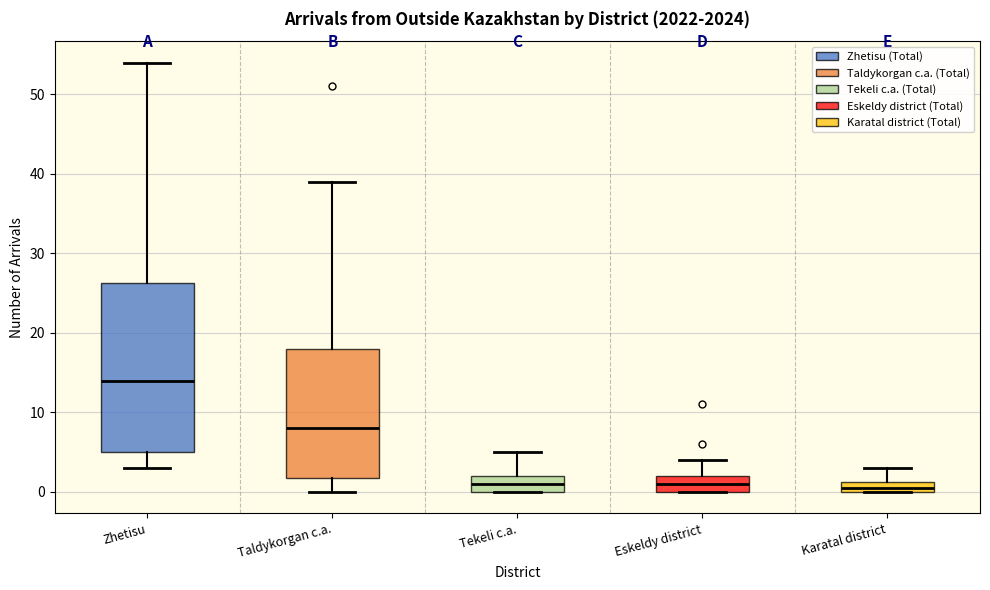

Where does the upper whisker of the box for Karatal district end on the y-axis? The values are not printed on the chart, so give them approximately, as read against the axis.

3